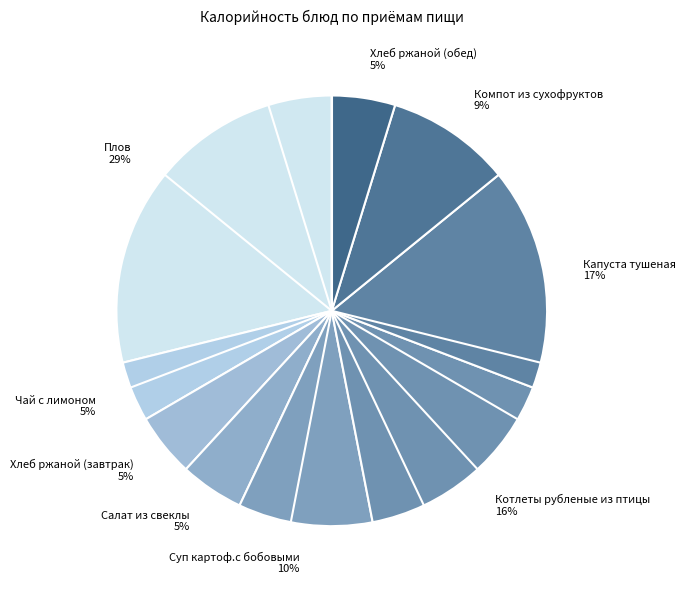

Is there a majority slice in this chart?

No